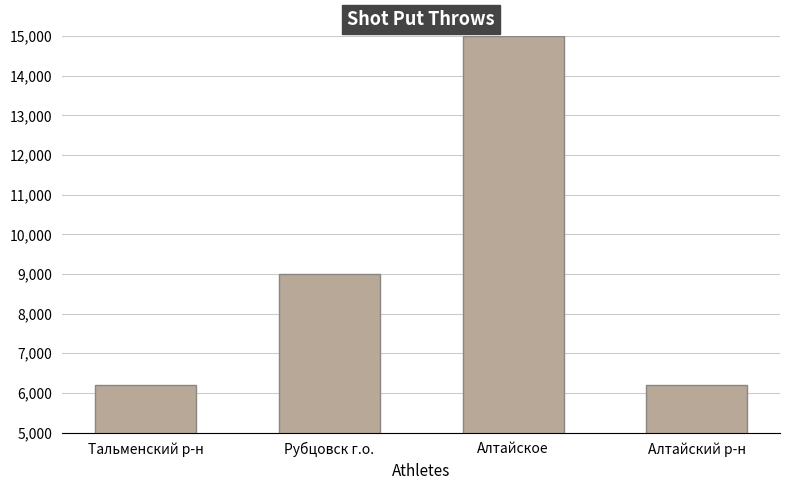

Which has a higher value, Тальменский р-н or Рубцовск г.о.?

Рубцовск г.о.